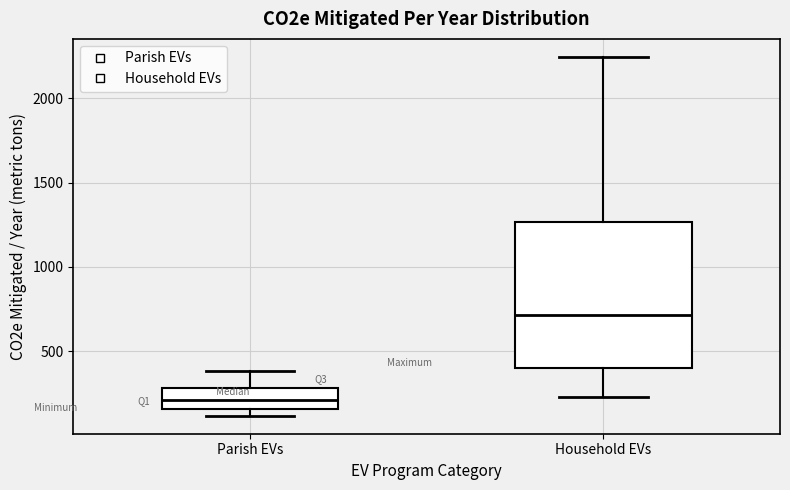

Reading left to right, transcribe this box plot: for each box, give where its median line is, the range the box spans, and where its two whiskers end, as read against the y-axis. The values are not printed on the chart, so give them approximately, as read against the axis.

Parish EVs: median 200, box 150 to 300, whiskers 100 to 400
Household EVs: median 700, box 400 to 1250, whiskers 250 to 2250